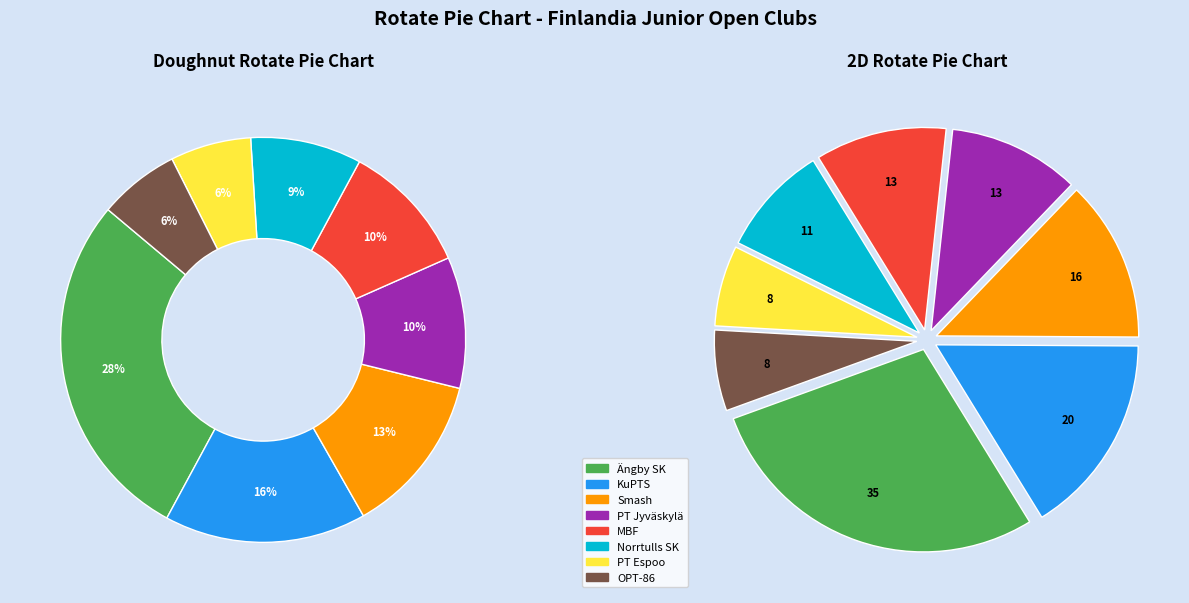

Is it true that KuPTS is 1% of the pie?

False